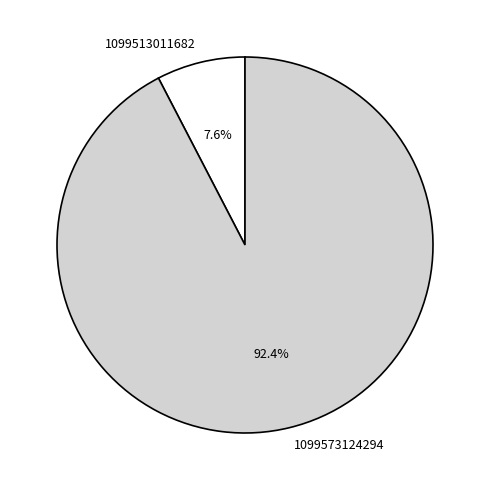

Is it true that 1099573124294 is 86% of the pie?

False